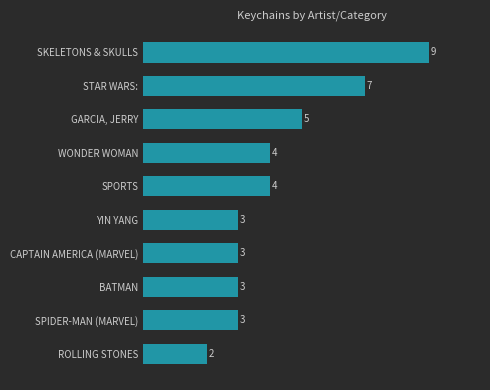

The chart shows a value of 5 at BATMAN. True or false?

False